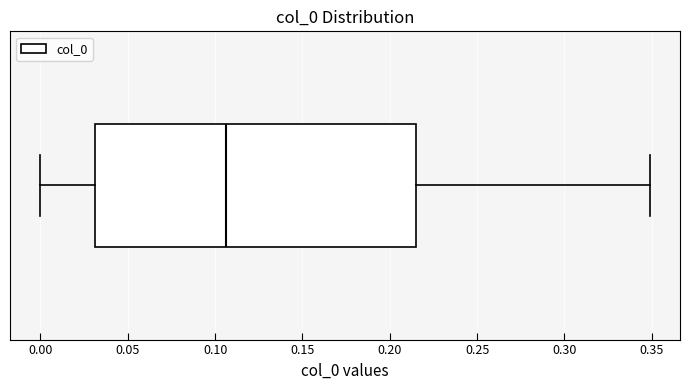

Transcribe this box plot: give where the median line is, the range the box spans, and where the two whiskers end, as read against the x-axis. The values are not printed on the chart, so give them approximately, as read against the axis.

median 0.105, box 0.030 to 0.215, whiskers 0.000 to 0.350